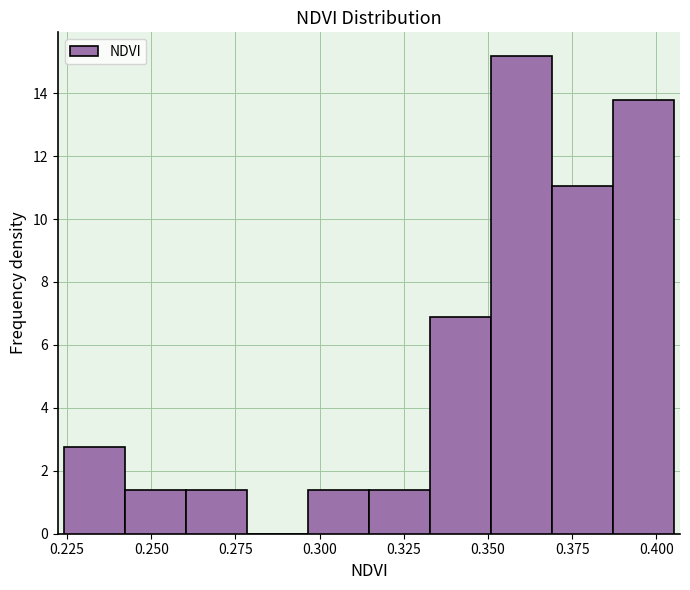

Read against the x-axis, roughly where is the centre of the tallest bar?

0.360